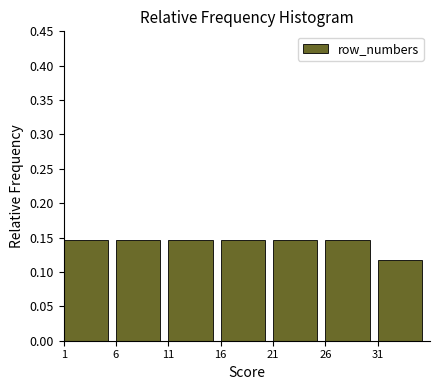

Reading left to right, transcribe this chart: for each bar, give the range it covers on the x-axis and its height. The values are not printed on the chart, so give them approximately, as read against the axis.

1 to 6: 0.145
6 to 11: 0.145
11 to 16: 0.145
16 to 21: 0.145
21 to 26: 0.145
26 to 31: 0.145
31 to 36: 0.120